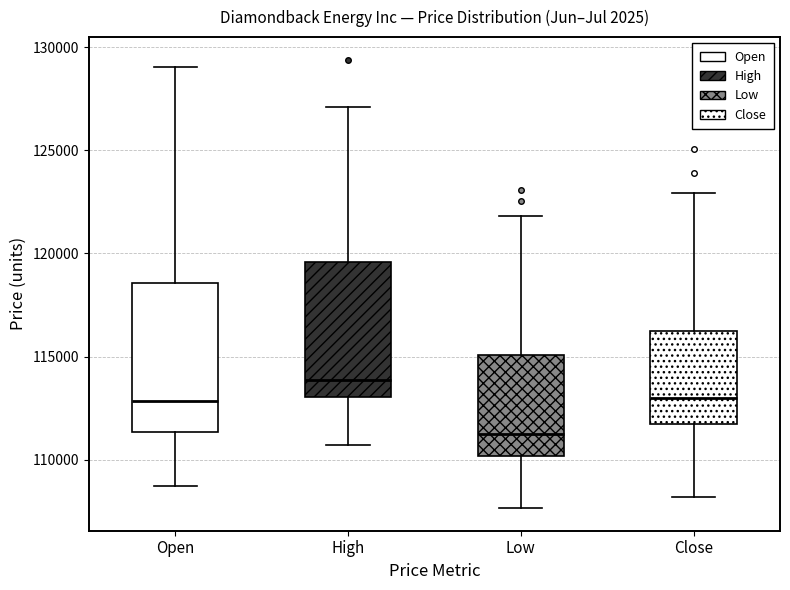

Reading left to right, read every box against the y-axis: the position of its median line, the range the box covers, and the ends of its whiskers. The values are not printed on the chart, so give them approximately, as read against the axis.

Open: median 113000, box 111500 to 118500, whiskers 108500 to 129000
High: median 114000, box 113000 to 119500, whiskers 110500 to 127000
Low: median 111500, box 110000 to 115000, whiskers 107500 to 122000
Close: median 113000, box 112000 to 116500, whiskers 108000 to 123000